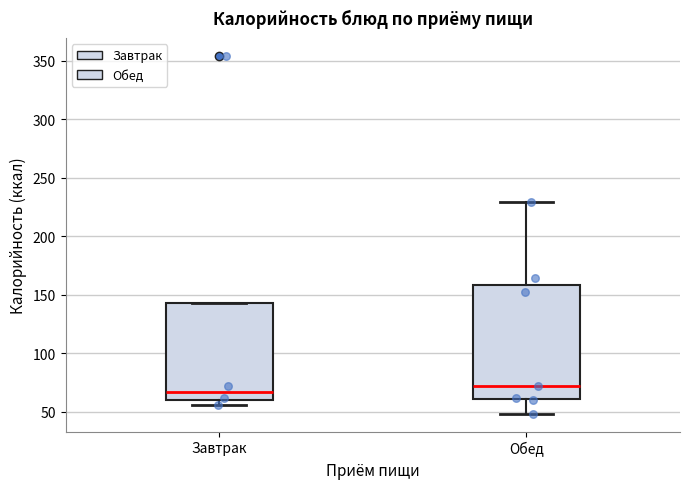

Where is the lower edge of the box for Обед on the y-axis? The values are not printed on the chart, so give them approximately, as read against the axis.

60